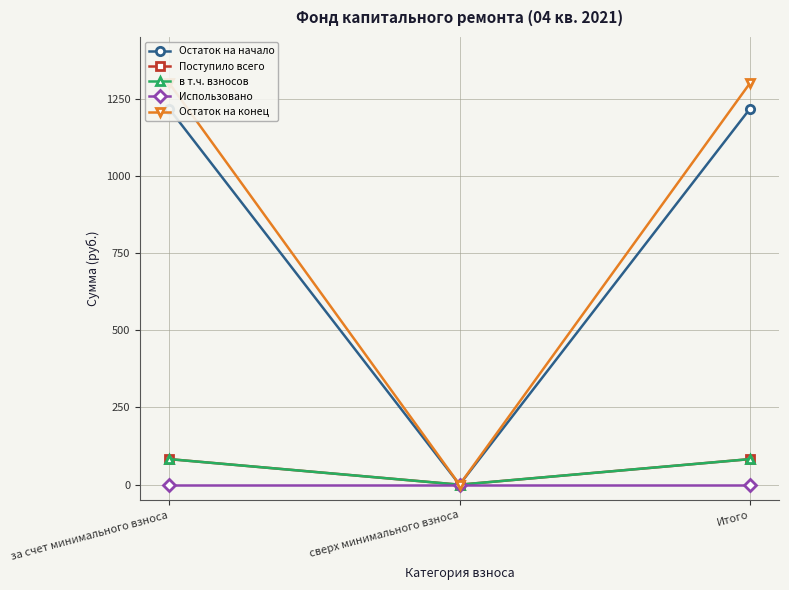

Which category has the highest value in the Остаток на начало series?

за счет минимального взноса